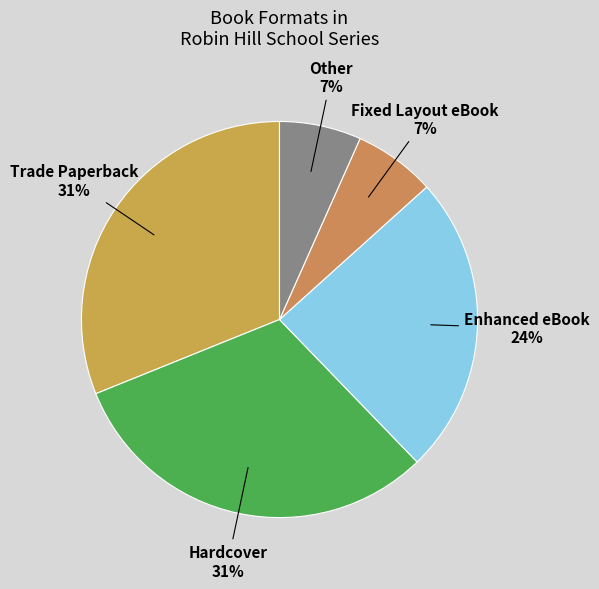

To the nearest percent, what is the difference between the largest and smallest slice percentages?

24%